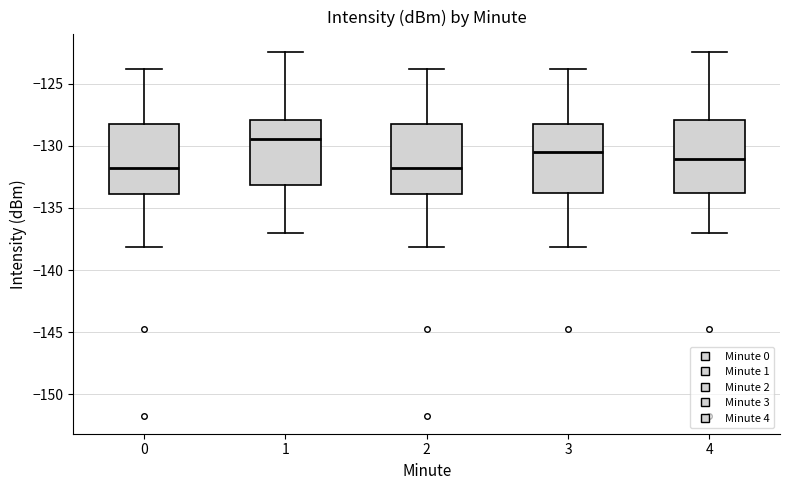

Which box's median line is the highest?

1